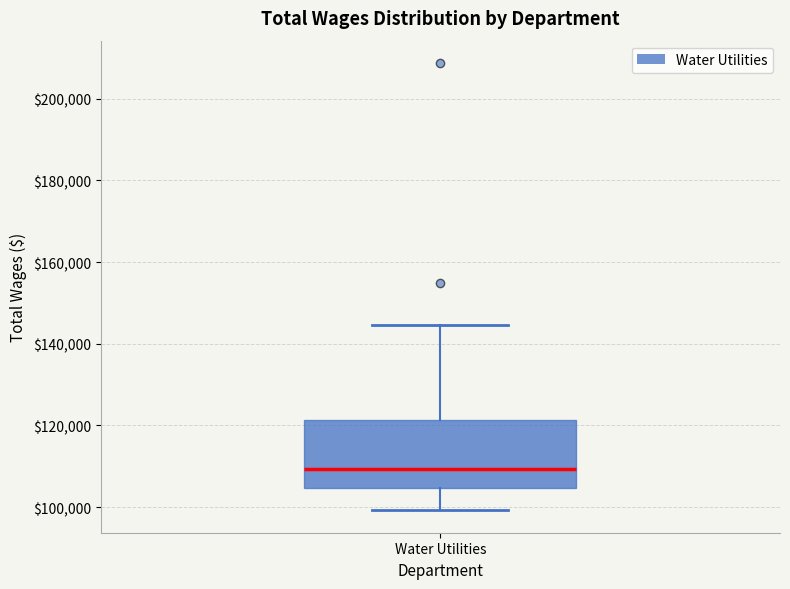

Where does the median line of the box for Water Utilities sit on the y-axis? The values are not printed on the chart, so give them approximately, as read against the axis.

110000